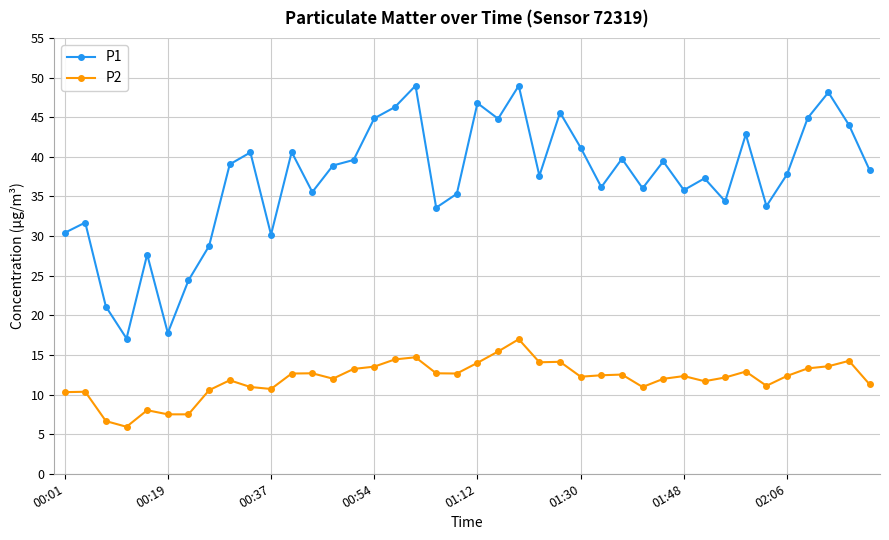

Rank the series by their average value, from lowest to highest.

P2, P1